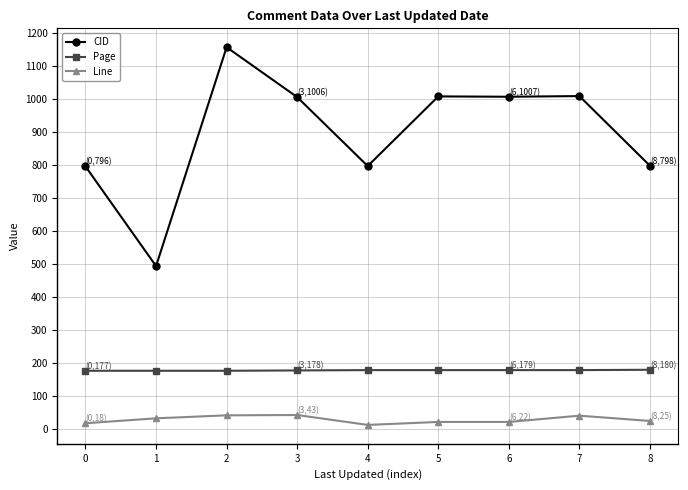

What is the greatest value displayed?

1157